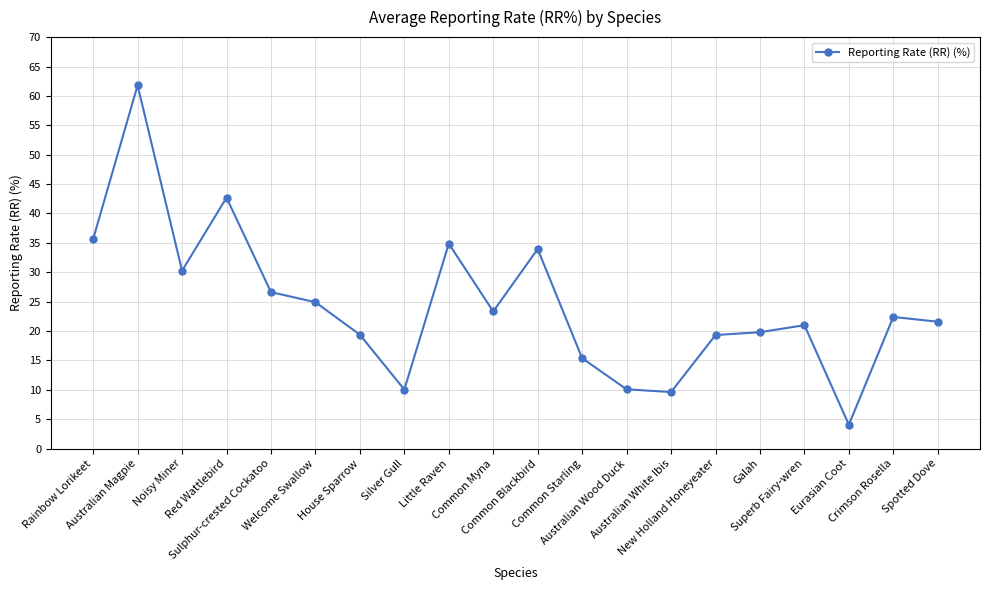

What is the value of the 20th point from the left?

21.6